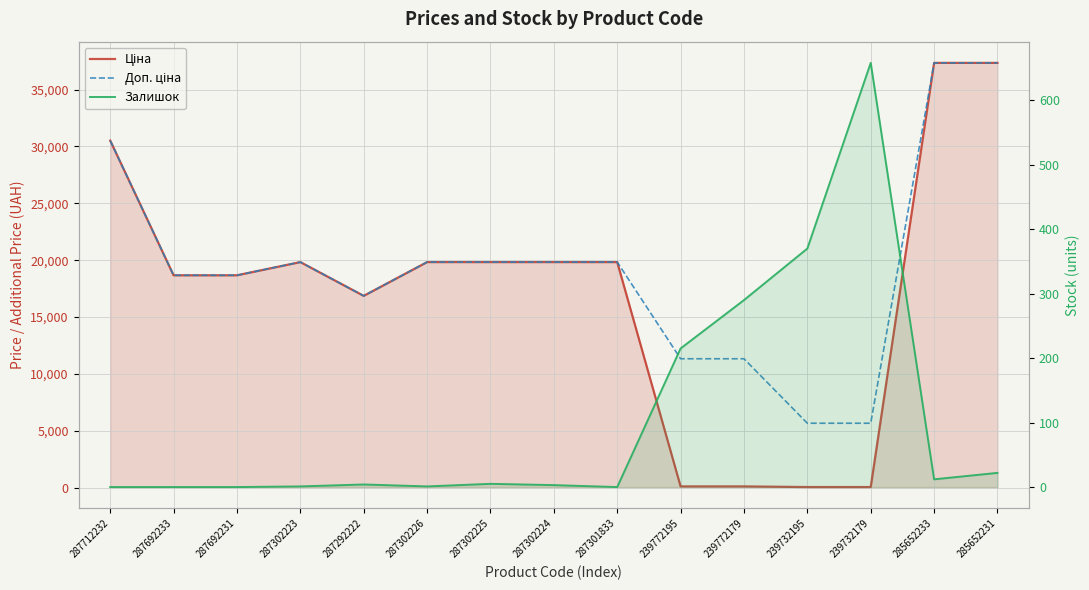

How many values in the Ціна series are below 19831?

7